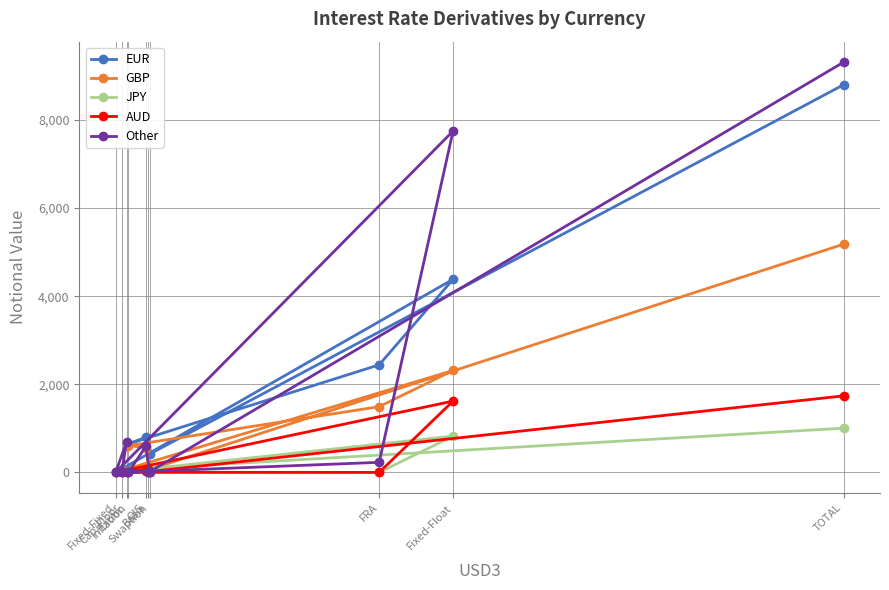

Where is GBP nearest to the value 2590?

Fixed-Float